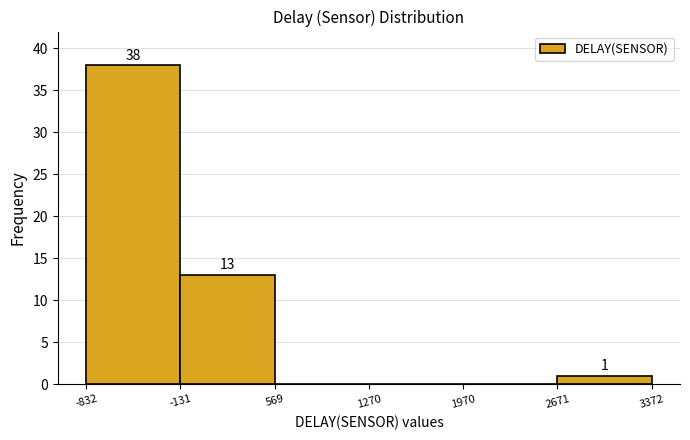

Over which range of the x-axis is the bar tallest?

-832 to -131